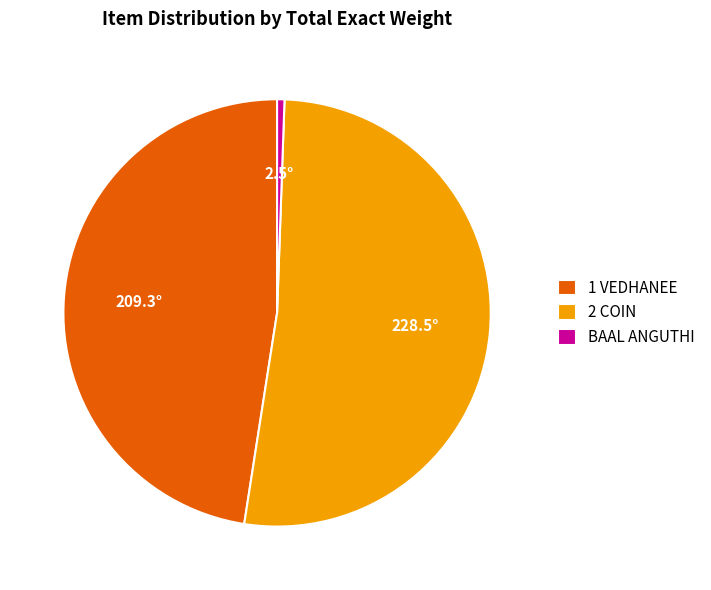

Which slice is the smallest?

BAAL ANGUTHI